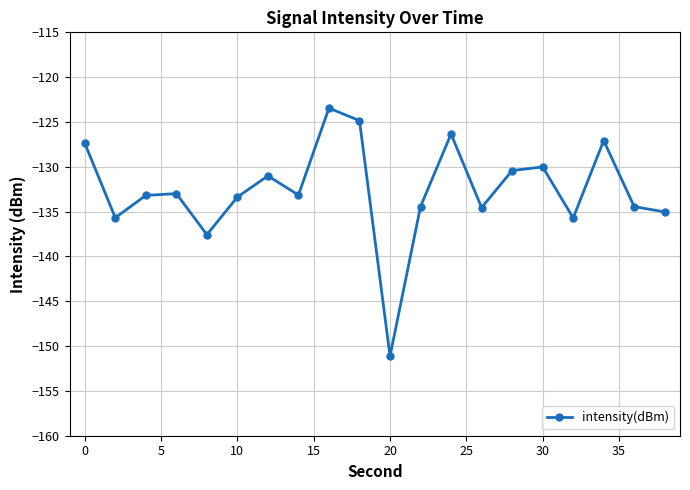

True or false: there are more than 0 points higher than both neighbors.

True